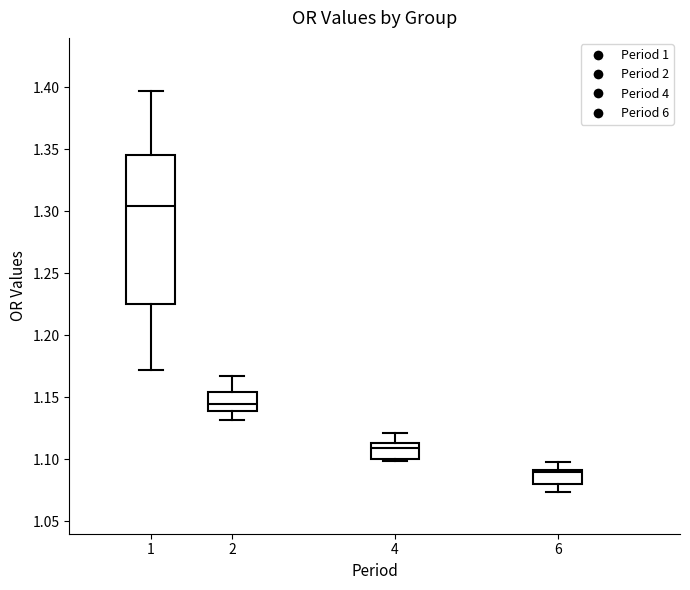

Reading left to right, transcribe this box plot: for each box, give where its median line is, the range the box spans, and where its two whiskers end, as read against the y-axis. The values are not printed on the chart, so give them approximately, as read against the axis.

1: median 1.305, box 1.225 to 1.345, whiskers 1.170 to 1.395
2: median 1.145, box 1.140 to 1.155, whiskers 1.130 to 1.165
4: median 1.110, box 1.100 to 1.115, whiskers 1.100 to 1.120
6: median 1.090 (just below the box's upper edge), box 1.080 to 1.090, whiskers 1.075 to 1.100